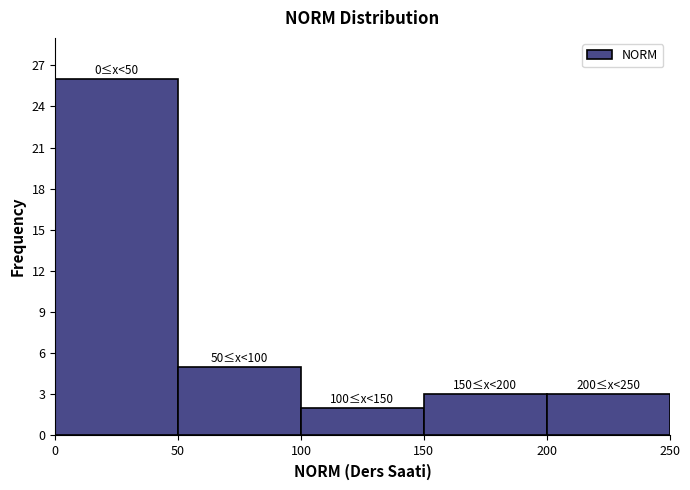

Over which range of the x-axis is the bar tallest?

0 to 50